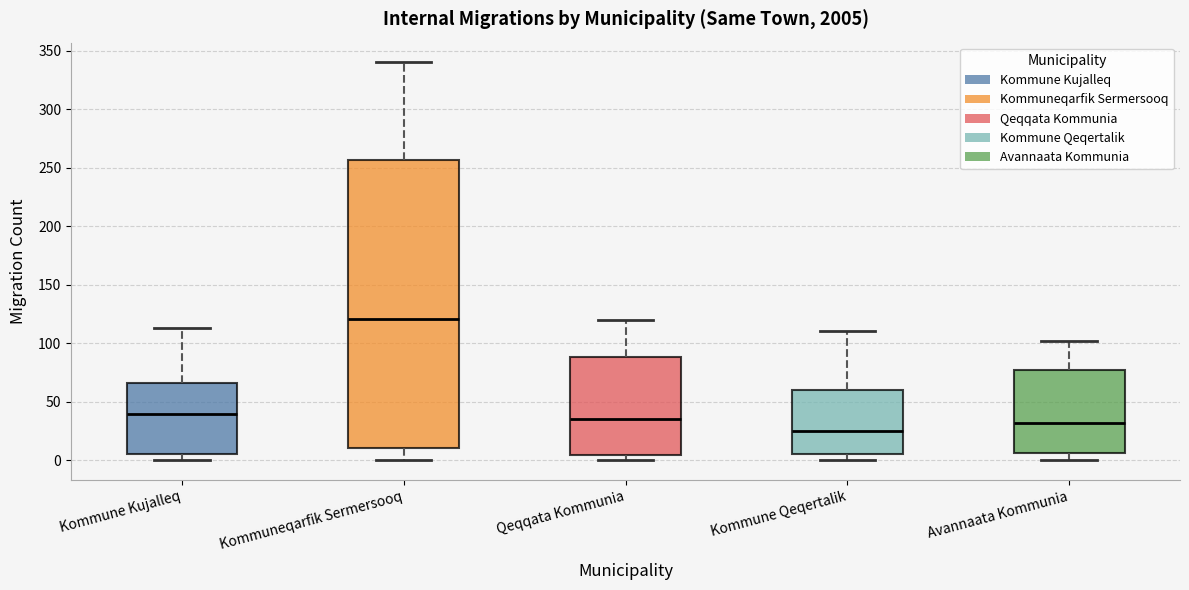

Reading left to right, read every box against the y-axis: the position of its median line, the range the box covers, and the ends of its whiskers. The values are not printed on the chart, so give them approximately, as read against the axis.

Kommune Kujalleq: median 40, box 5 to 65, whiskers 0 to 115
Kommuneqarfik Sermersooq: median 120, box 10 to 255, whiskers 0 to 340
Qeqqata Kommunia: median 35, box 5 to 90, whiskers 0 to 120
Kommune Qeqertalik: median 25, box 5 to 60, whiskers 0 to 110
Avannaata Kommunia: median 30, box 5 to 75, whiskers 0 to 100